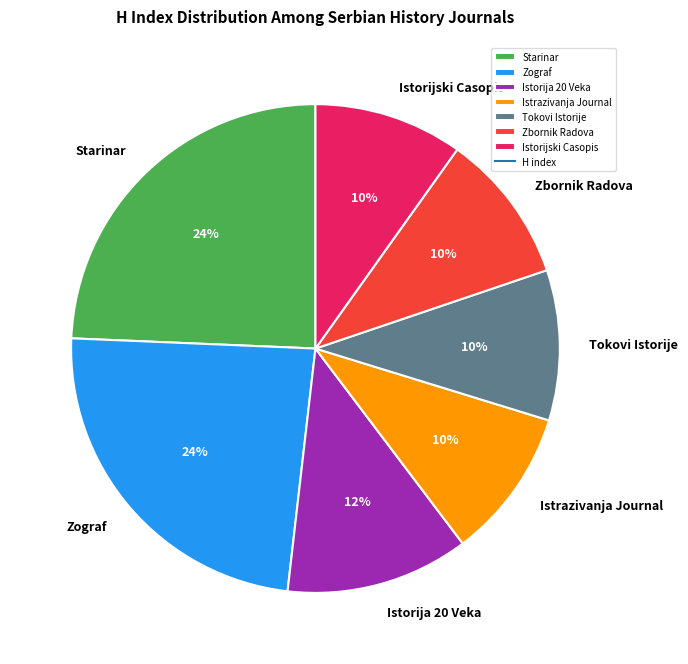

To the nearest percent, what portion does Zbornik Radova represent?

10%